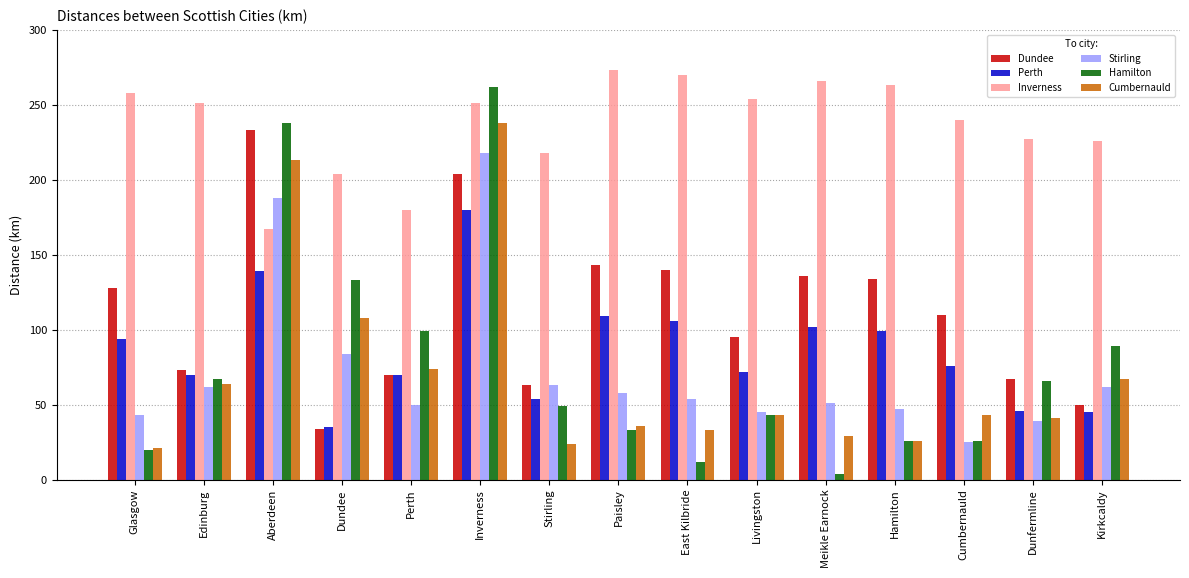

List the series in order of their peak value, lowest first.

Perth, Stirling, Dundee, Cumbernauld, Hamilton, Inverness